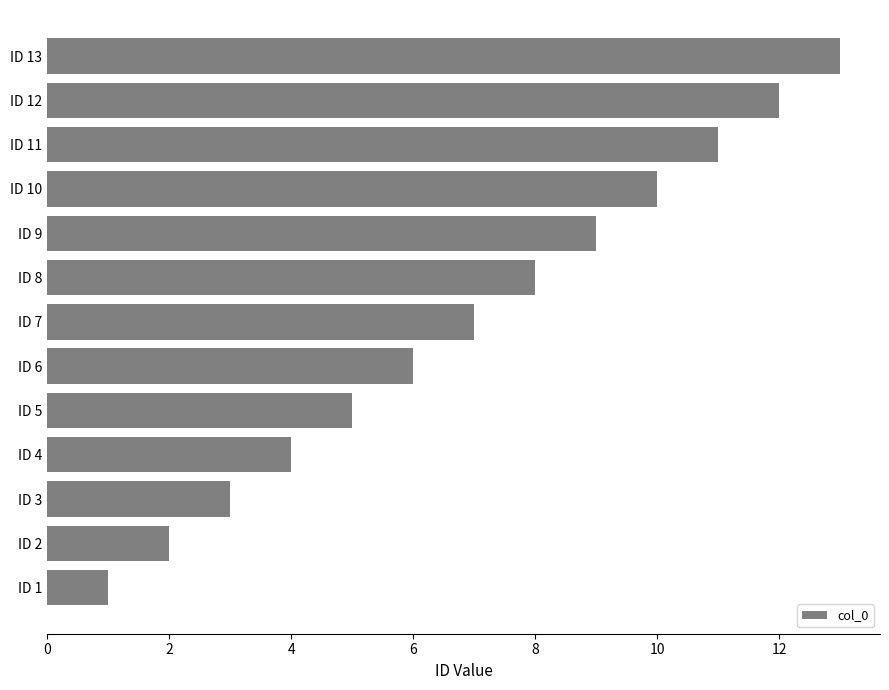

Does the chart contain stacked bars?

No